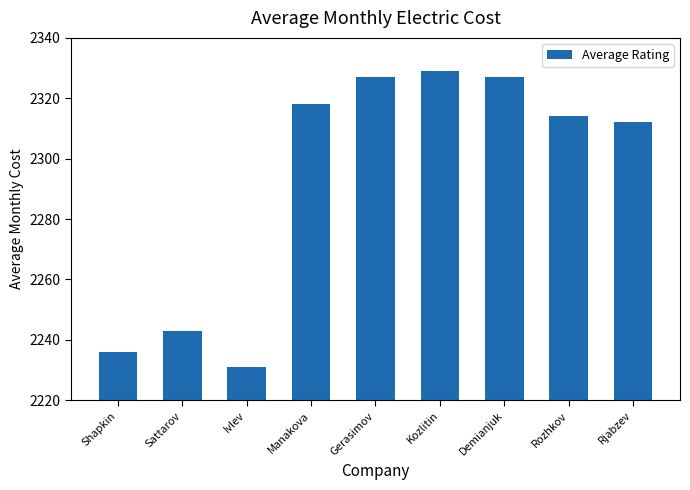

At which label does the data first exceed 2314?

Manakova